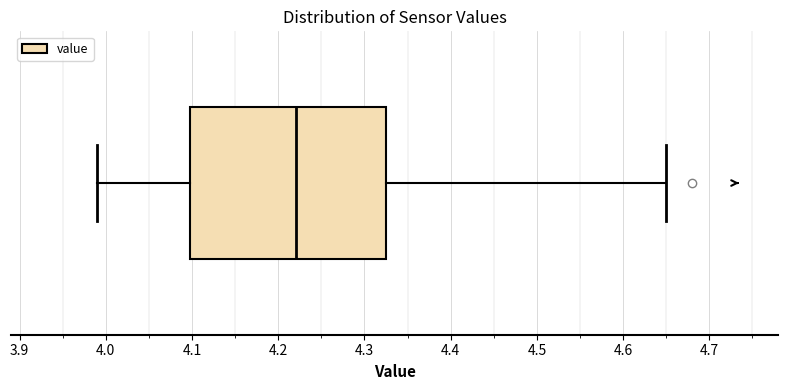

Where is the left edge of the box on the x-axis? The values are not printed on the chart, so give them approximately, as read against the axis.

4.10